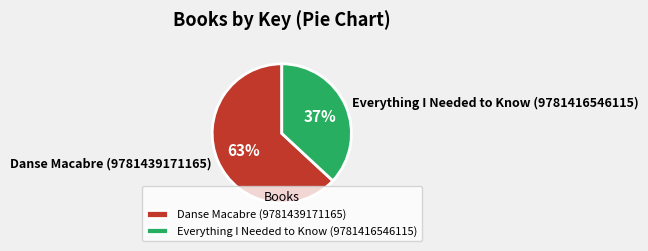

Is there a majority slice in this chart?

Yes